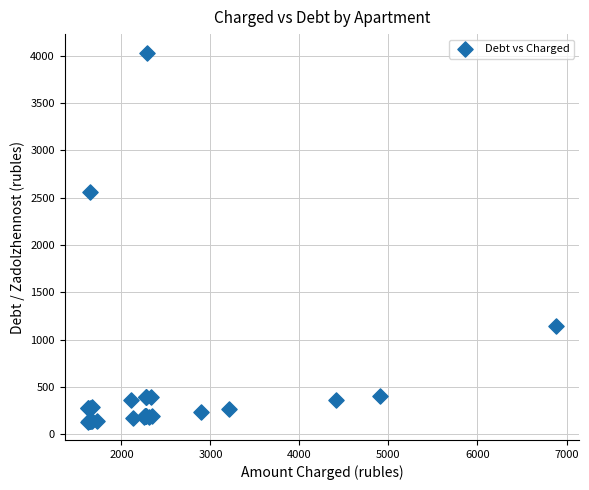

What Y value in the scatter plot is closest to 2084?

2559.9